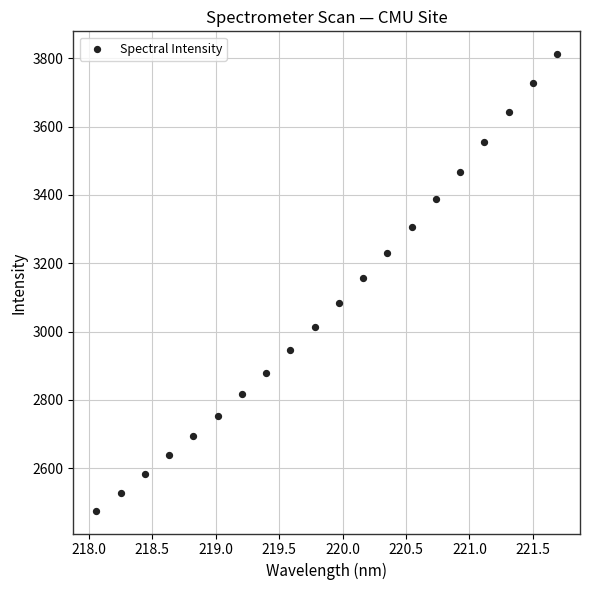

List the coordinates of all points as (X, Y) pairs, reading left to right.

(218.1, 2475.6)  (218.3, 2528.6)  (218.4, 2582.2)  (218.6, 2637.5)  (218.8, 2693.0)  (219.0, 2754.0)  (219.2, 2816.0)  (219.4, 2879.7)  (219.6, 2945.1)  (219.8, 3012.7)  (220.0, 3083.2)  (220.2, 3156.5)  (220.4, 3230.8)  (220.5, 3307.1)  (220.7, 3387.4)  (220.9, 3467.0)  (221.1, 3553.4)  (221.3, 3641.3)  (221.5, 3726.6)  (221.7, 3811.8)